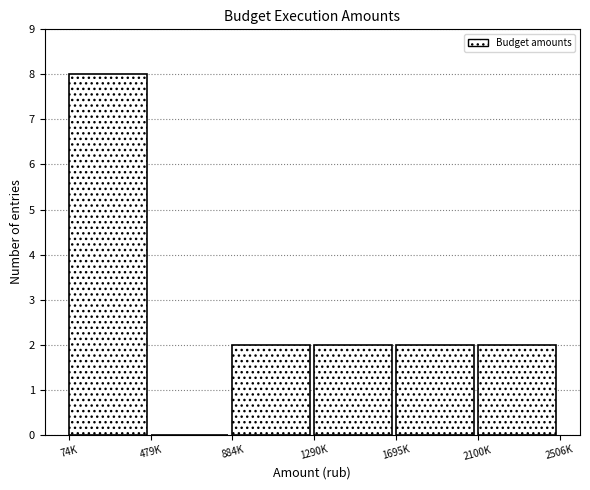

Reading left to right, extract all data points from this chart.

74K=8	479K=0	884K=2	1290K=2	1695K=2	2100K=2